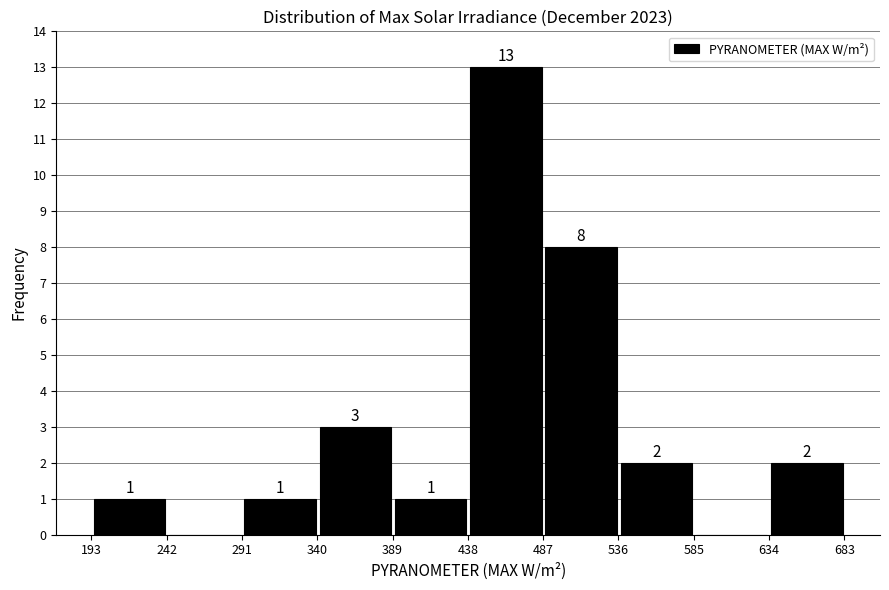

Over which range of the x-axis is the bar tallest?

440 to 485